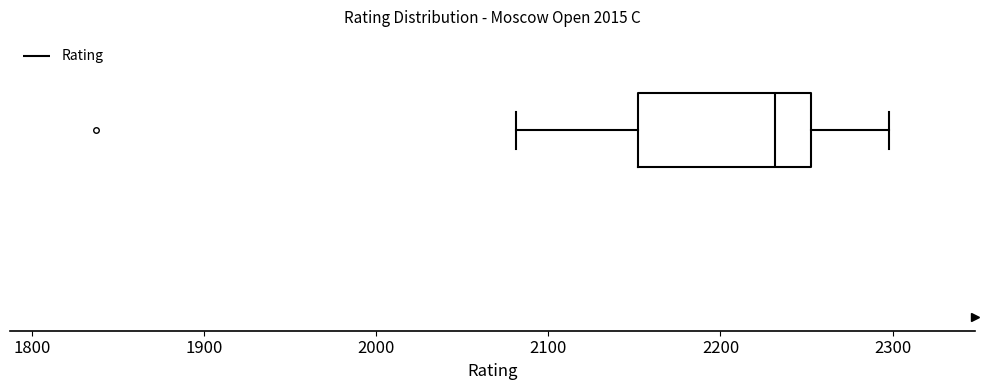

Transcribe this box plot: give where the median line is, the range the box spans, and where the two whiskers end, as read against the x-axis. The values are not printed on the chart, so give them approximately, as read against the axis.

median 2230, box 2150 to 2250, whiskers 2080 to 2300